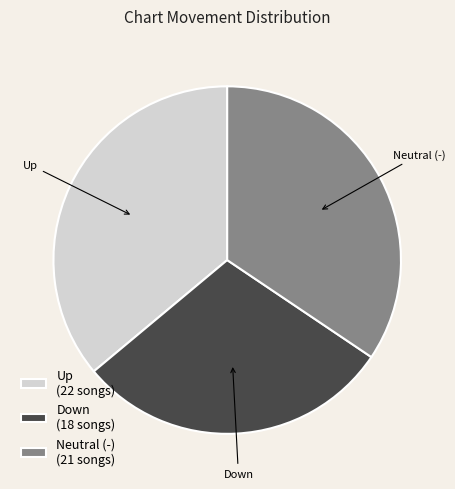

Does any single category account for the majority?

No